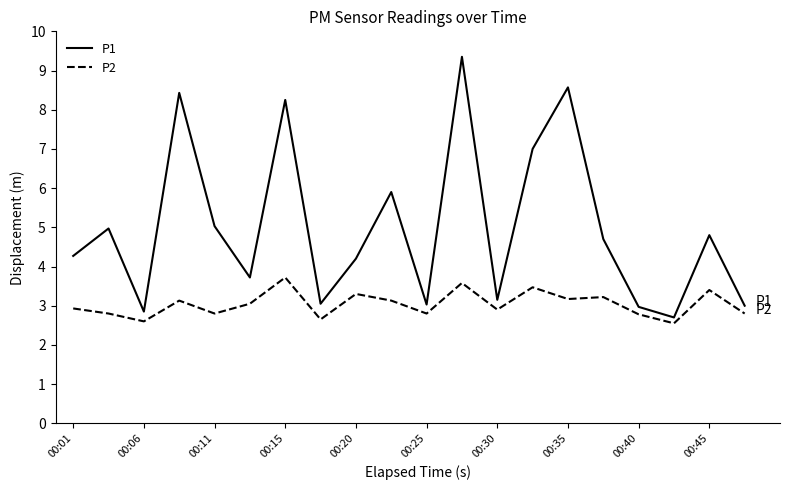

What is the difference between the second highest and minimum values in the P1 series?

5.9